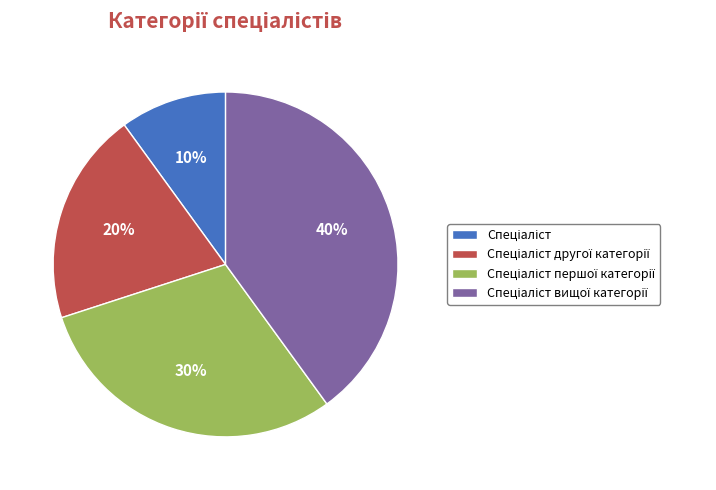

Is there a majority slice in this chart?

No